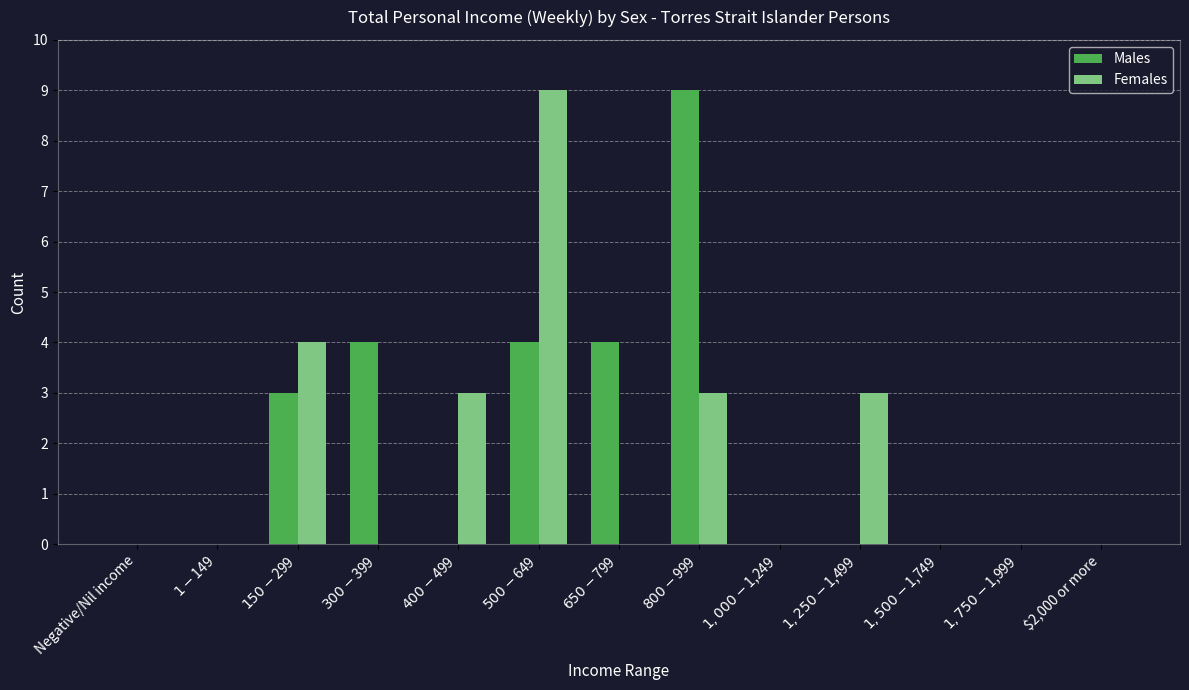

The value of Males at $2,000 or more is -5. True or false?

False